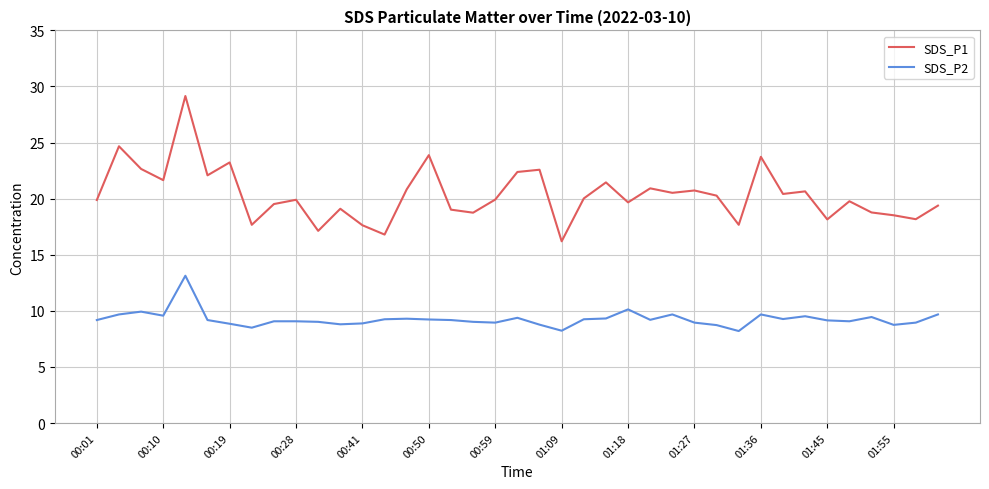

True or false: SDS_P2 and SDS_P1 intersect in this chart.

False